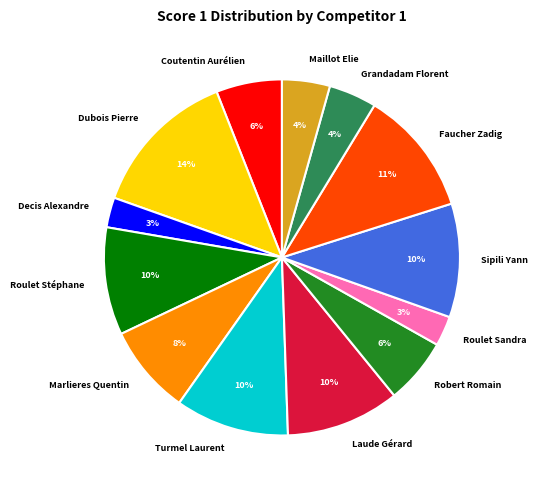

Is there a majority slice in this chart?

No